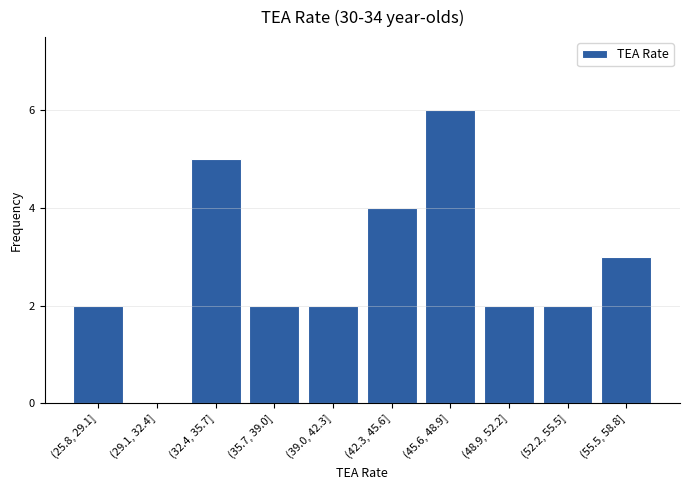

Reading left to right, list all the values displayed in this chart.

(25.8, 29.1]=2	(29.1, 32.4]=0	(32.4, 35.7]=5	(35.7, 39.0]=2	(39.0, 42.3]=2	(42.3, 45.6]=4	(45.6, 48.9]=6	(48.9, 52.2]=2	(52.2, 55.5]=2	(55.5, 58.8]=3